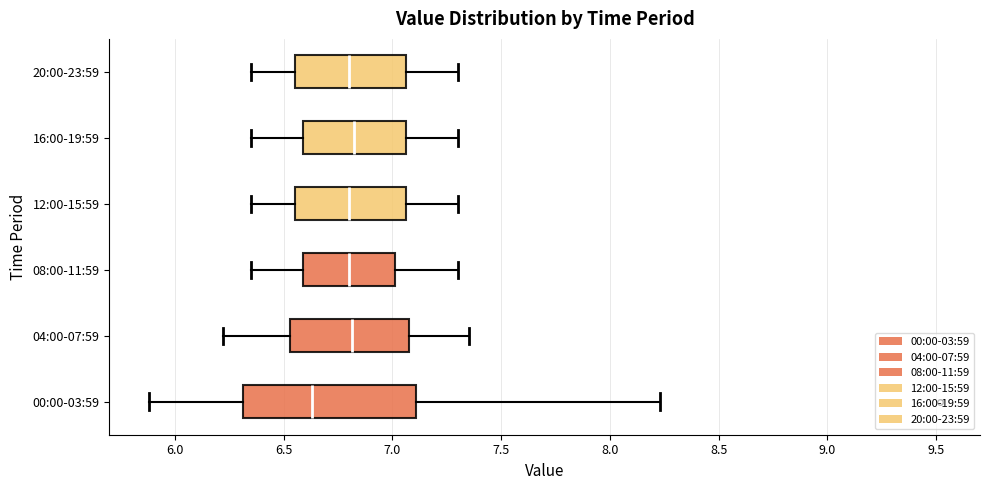

Reading bottom to top, transcribe this box plot: for each box, give where its median line is, the range the box spans, and where its two whiskers end, as read against the x-axis. The values are not printed on the chart, so give them approximately, as read against the axis.

00:00-03:59: median 6.65, box 6.30 to 7.10, whiskers 5.90 to 8.25
04:00-07:59: median 6.80, box 6.55 to 7.10, whiskers 6.20 to 7.35
08:00-11:59: median 6.80, box 6.60 to 7.00, whiskers 6.35 to 7.30
12:00-15:59: median 6.80, box 6.55 to 7.05, whiskers 6.35 to 7.30
16:00-19:59: median 6.85, box 6.60 to 7.05, whiskers 6.35 to 7.30
20:00-23:59: median 6.80, box 6.55 to 7.05, whiskers 6.35 to 7.30